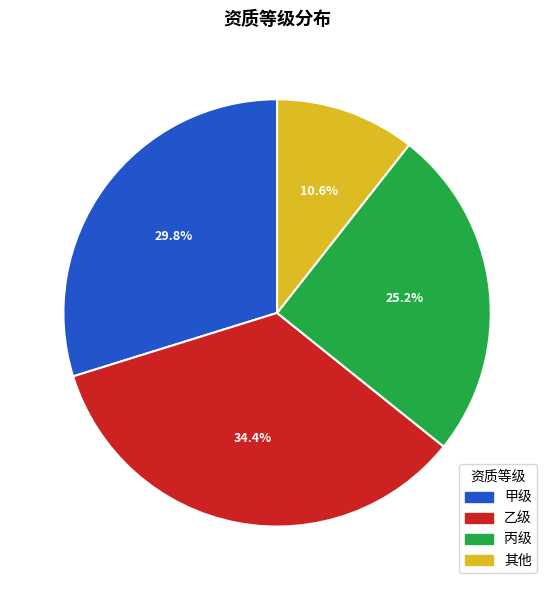

Rank the categories by value from lowest to highest.

其他, 丙级, 甲级, 乙级